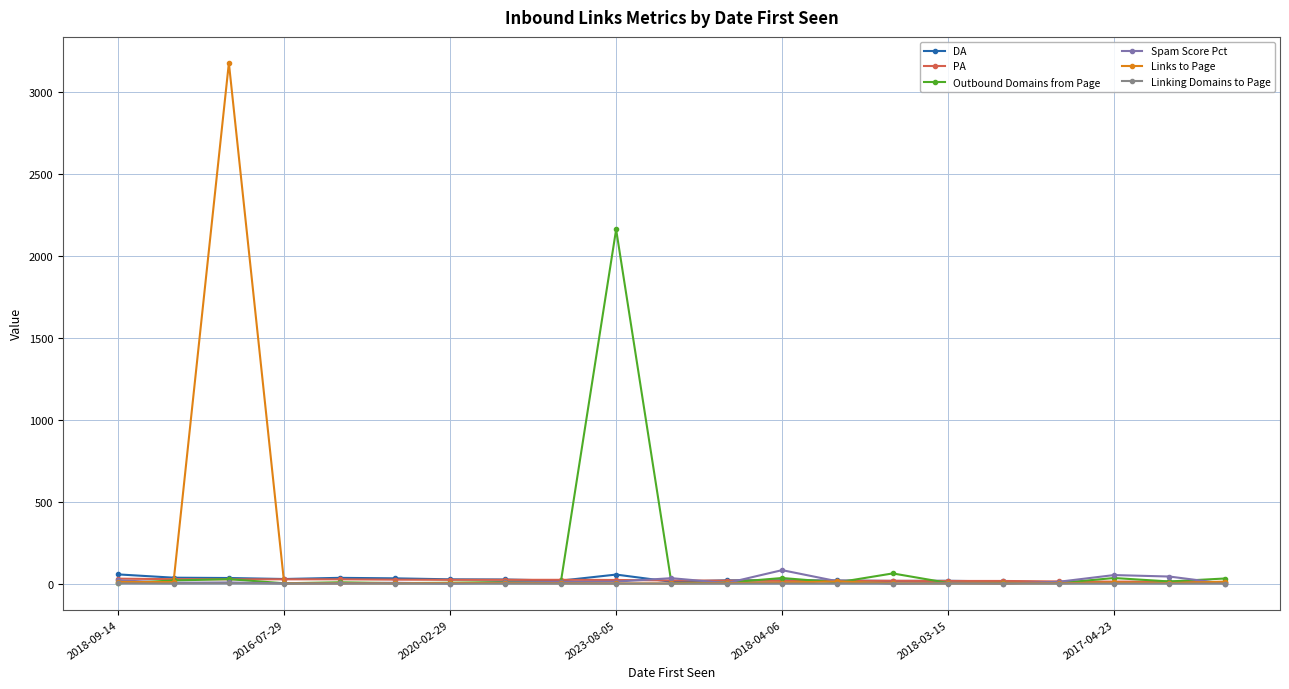

Which series has the largest range (max minus min)?

Links to Page